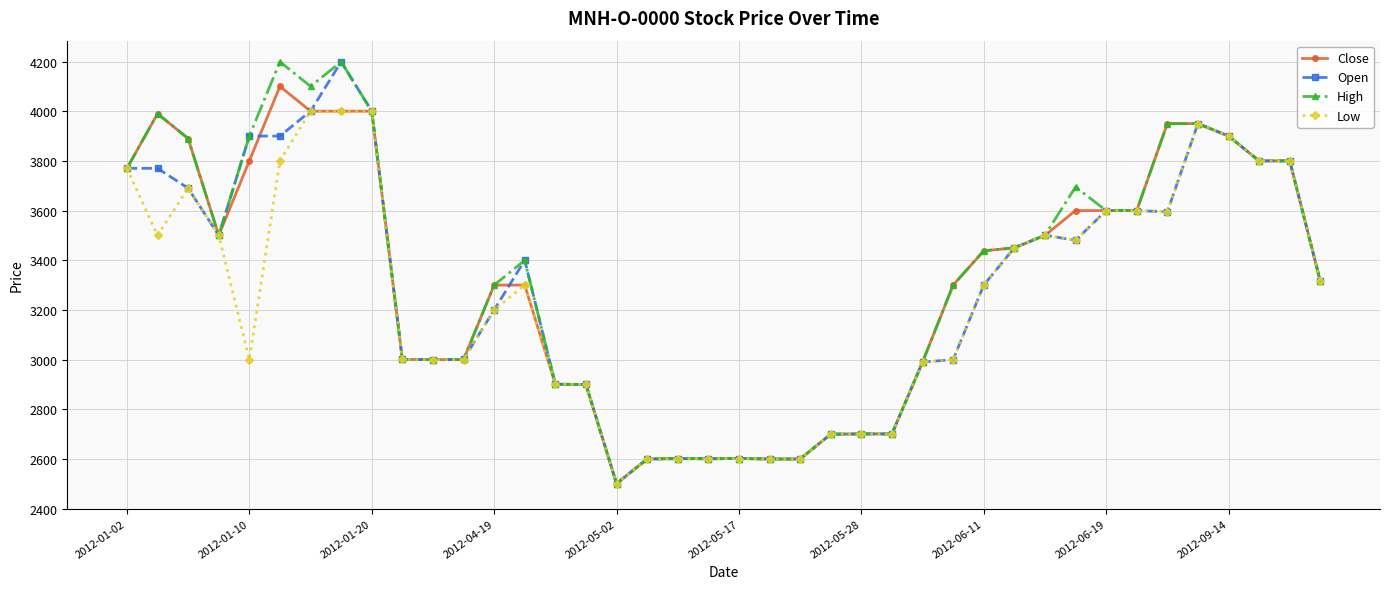

What is the value of the High point at the 13th from the left?

3300